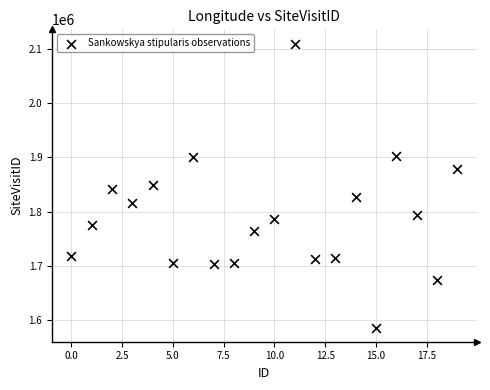

What is the range of Y values (max minus min)?

522922